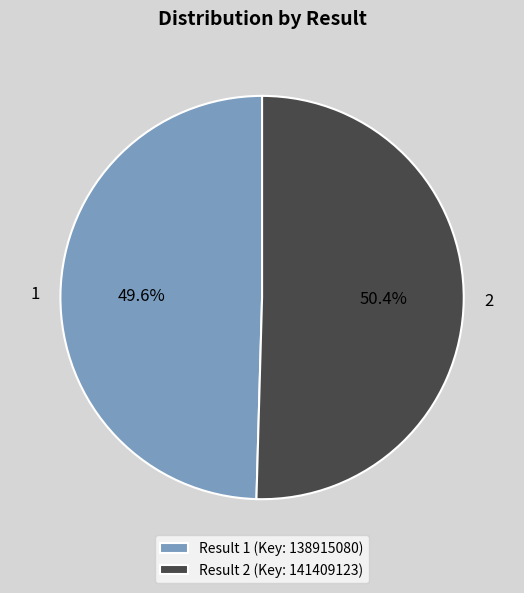

Which slice is the smallest?

1